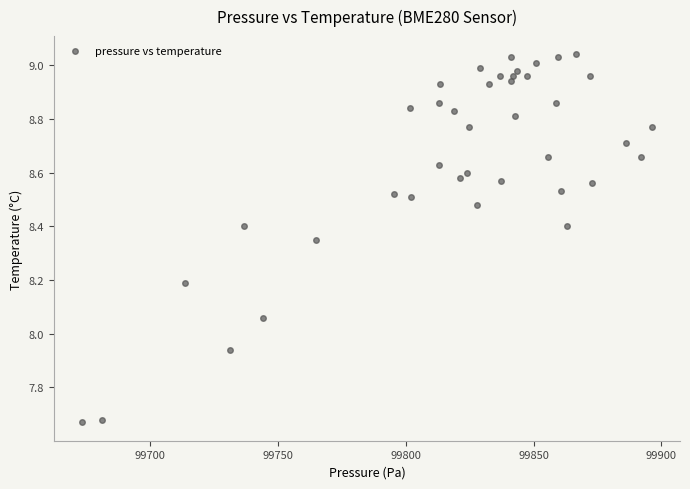

What is the range of Y values (max minus min)?

1.4